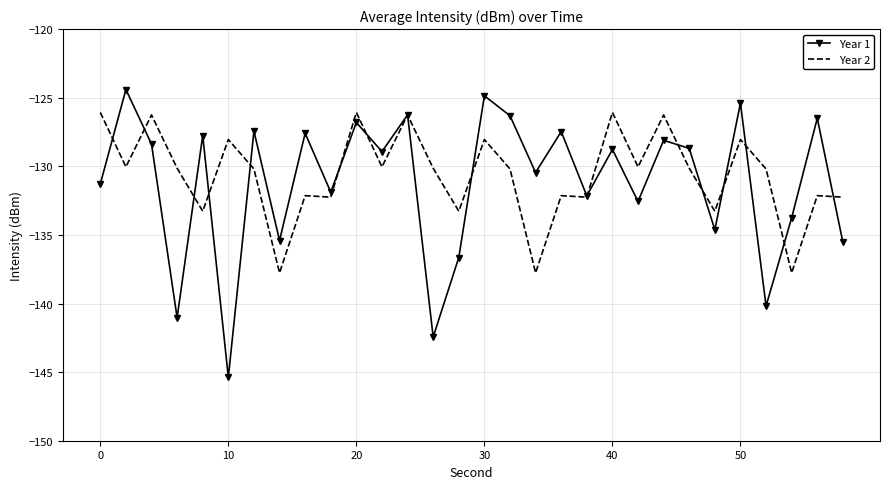

List the series in order of their peak value, highest first.

Year 1, Year 2